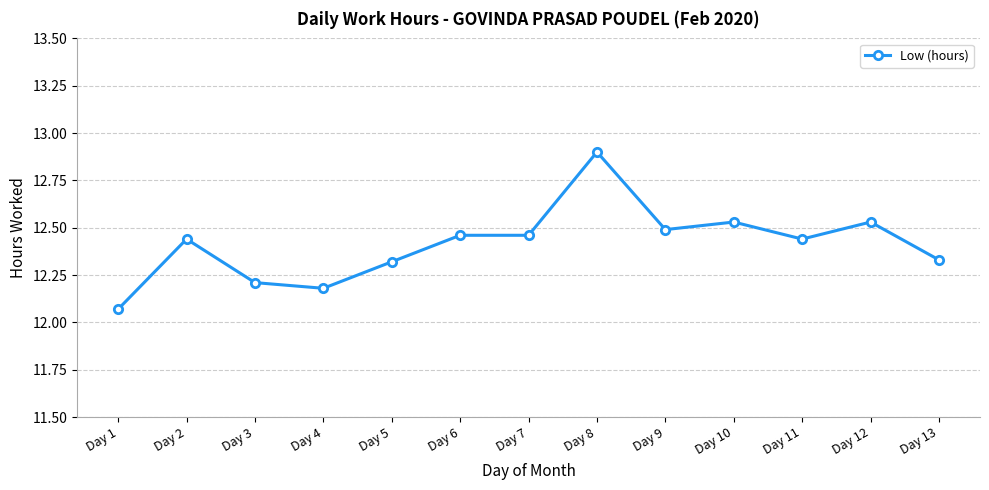

At which category does the chart reach its peak across all series?

Day 8